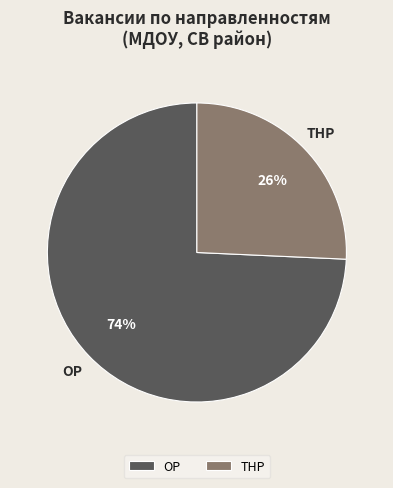

Which category has the smallest portion of the pie?

ТНР